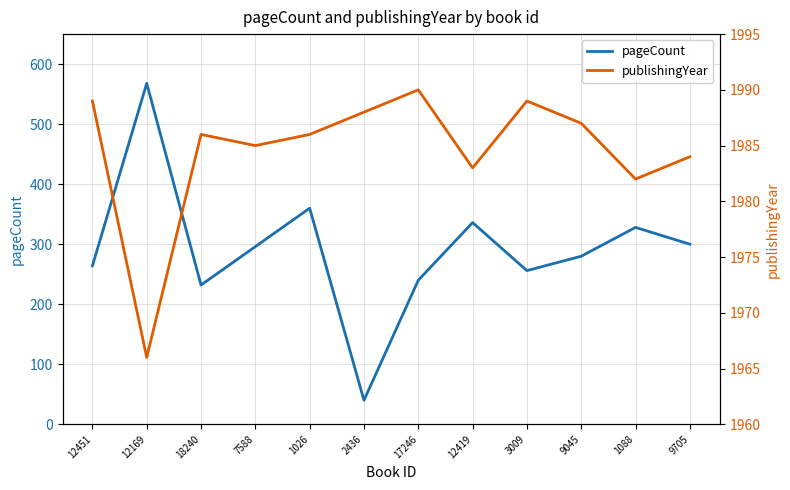

What is the label of the 11th point from the left?

1088